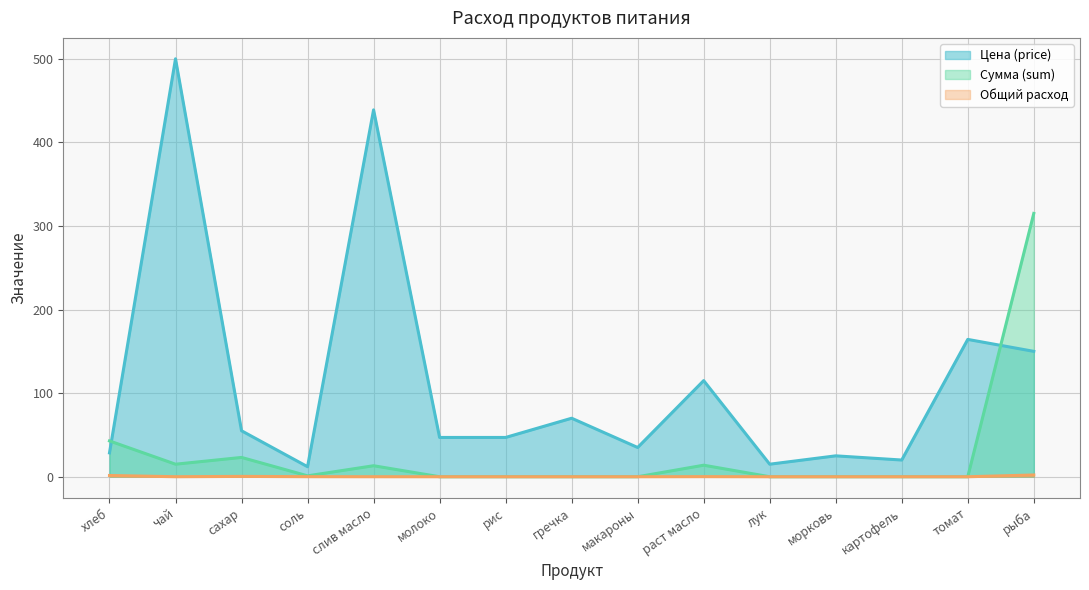

At which category does Цена (price) reach its first local valley?

соль